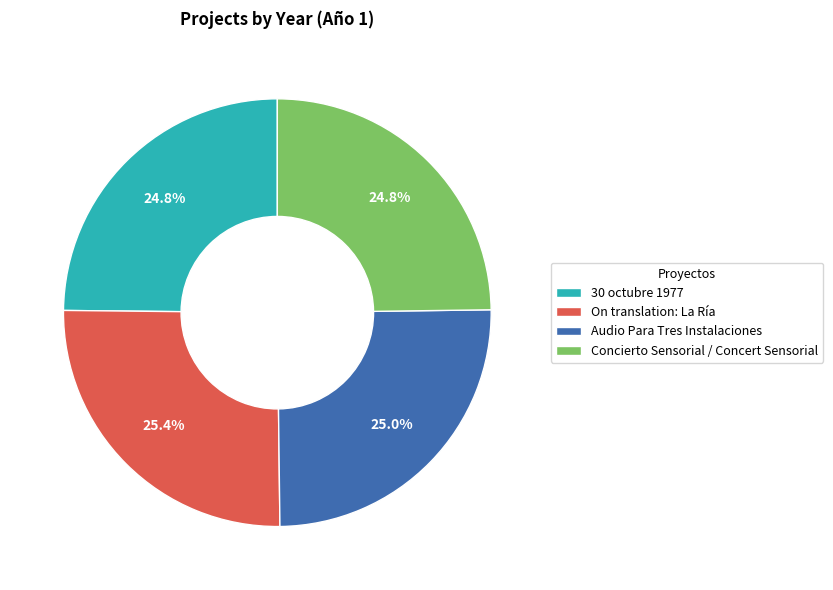

What percentage is NOT represented by On translation: La Ría?

74.6%